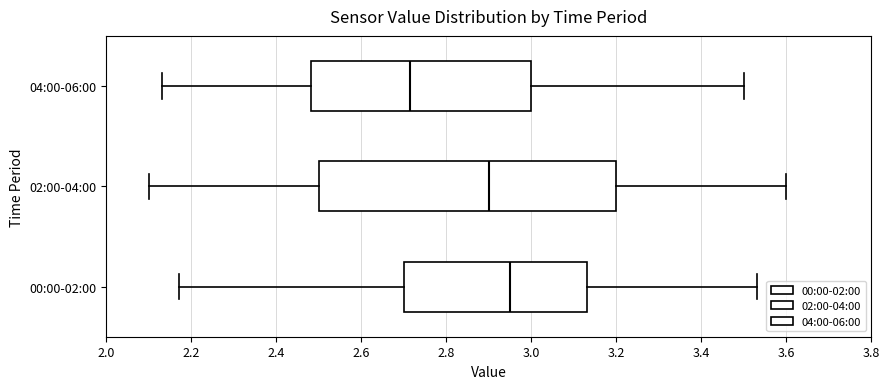

Which box's median line is the furthest to the right?

00:00-02:00